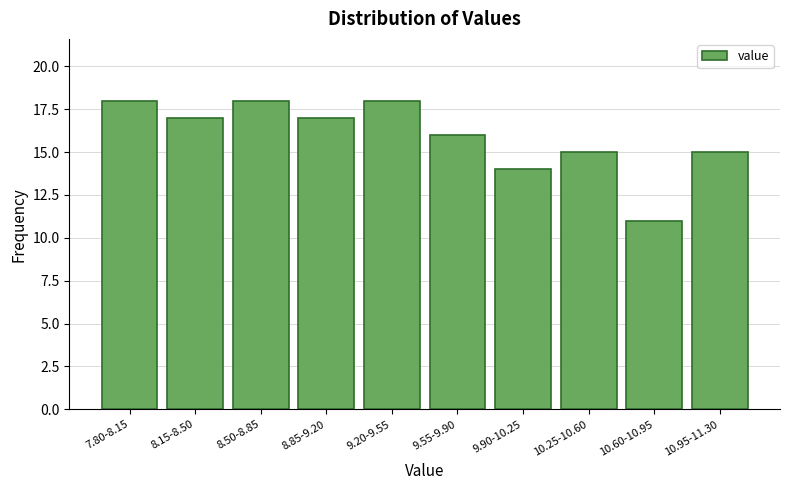

Reading left to right, extract all data points from this chart.

18	17	18	17	18	16	14	15	11	15